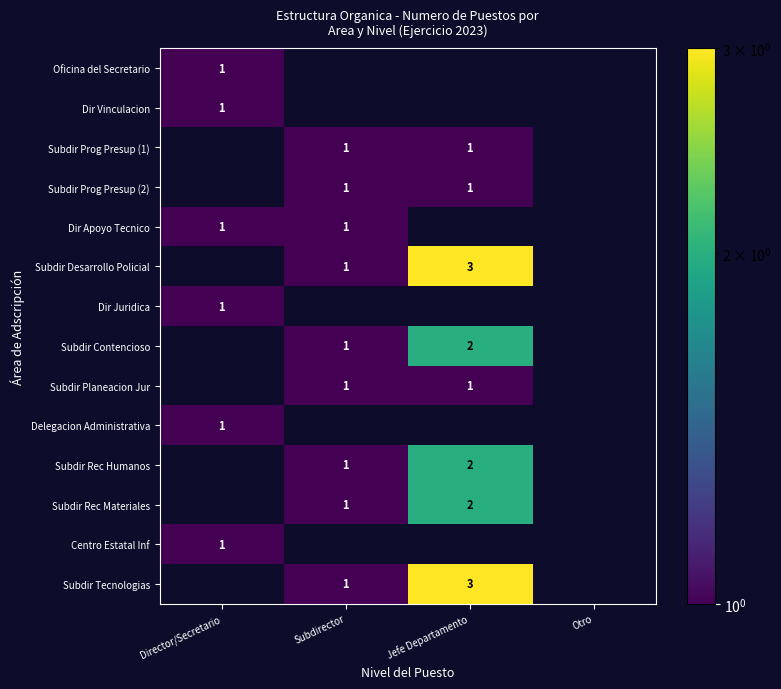

At how many categories does at least one series exceed 1?

1